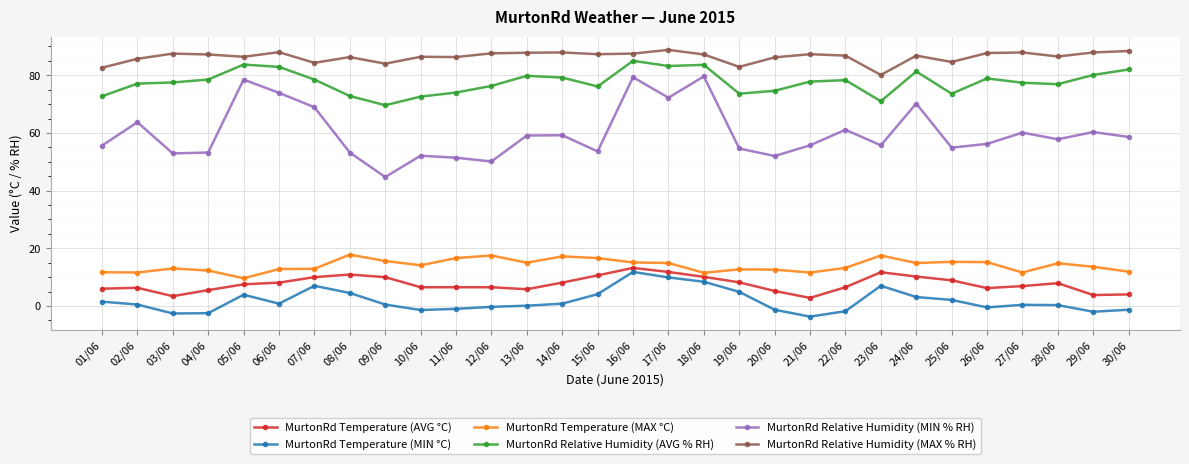

At how many categories does at least one series exceed 0?

30